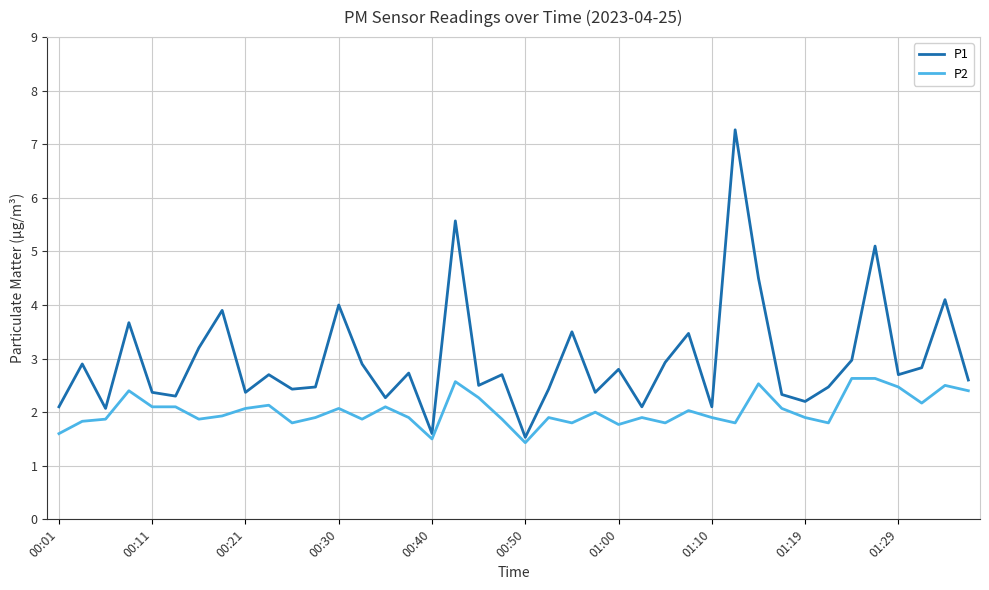

Which series has the widest spread of values?

P1